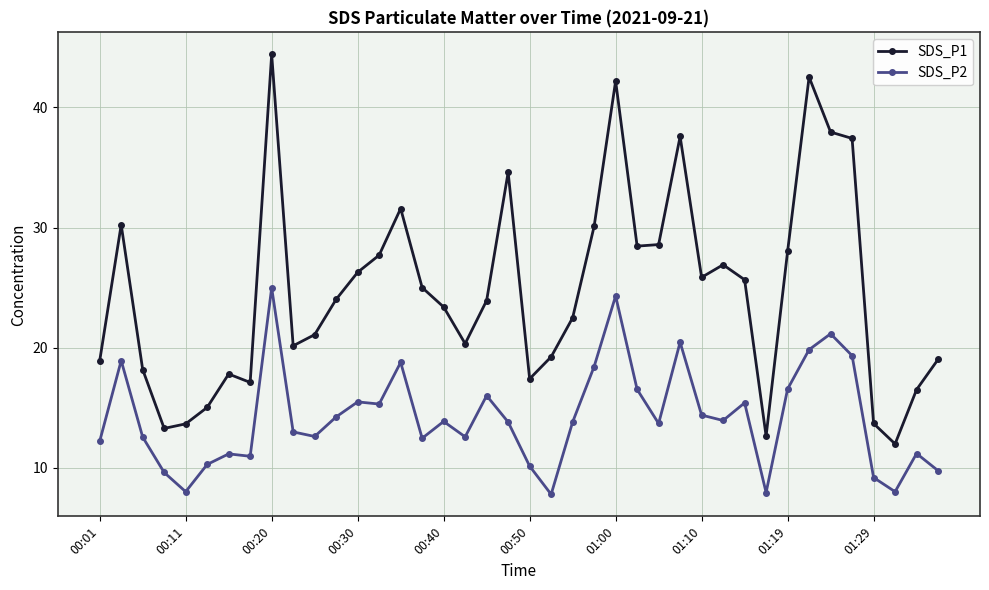

What is the minimum value shown in the chart?

7.8